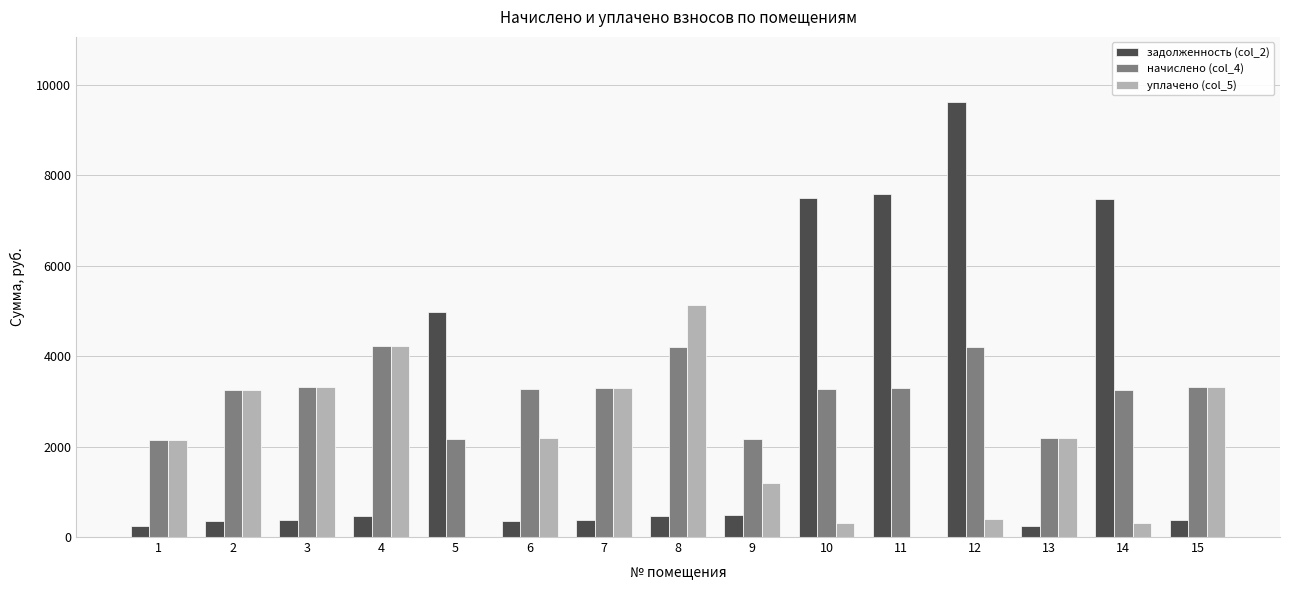

Between 3 and 5, which series saw the biggest shift?

задолженность (col_2)